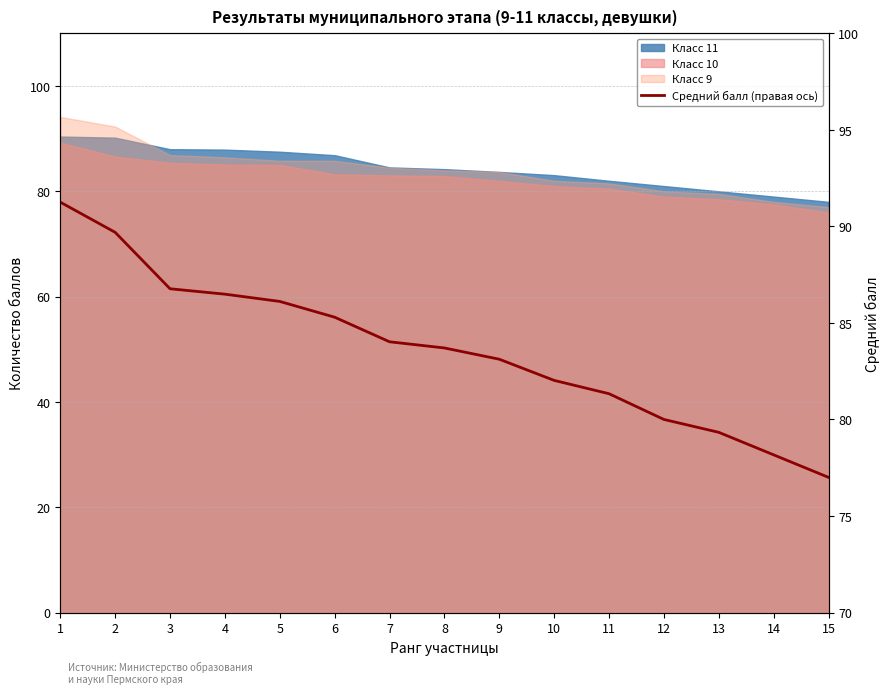

List the labels in order of value, largest first.

1, 2, 3, 4, 5, 6, 7, 8, 9, 10, 11, 12, 13, 14, 15